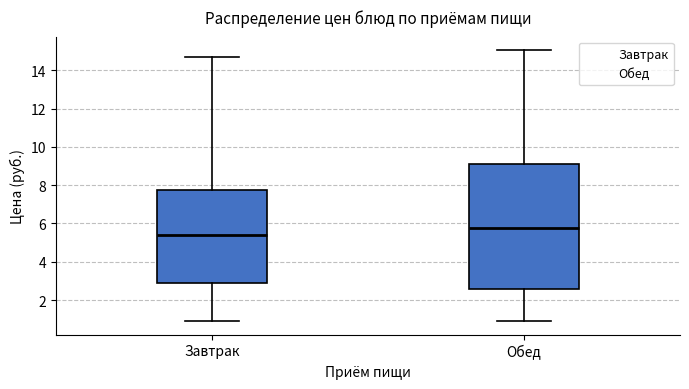

Where is the upper edge of the box for Завтрак on the y-axis? The values are not printed on the chart, so give them approximately, as read against the axis.

7.8